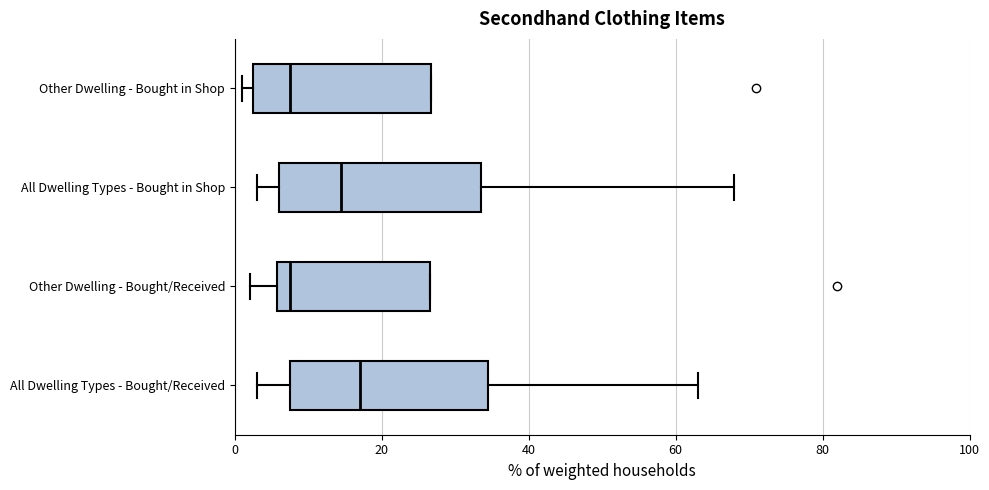

Reading bottom to top, read every box against the x-axis: the position of its median line, the range the box covers, and the ends of its whiskers. The values are not printed on the chart, so give them approximately, as read against the axis.

All Dwelling Types - Bought/Received: median 18, box 8 to 34, whiskers 4 to 64
Other Dwelling - Bought/Received: median 8, box 6 to 26, whiskers 2 to 26
All Dwelling Types - Bought in Shop: median 14, box 6 to 34, whiskers 4 to 68
Other Dwelling - Bought in Shop: median 8, box 2 to 26, whiskers 2 (just left of the box's left edge) to 26